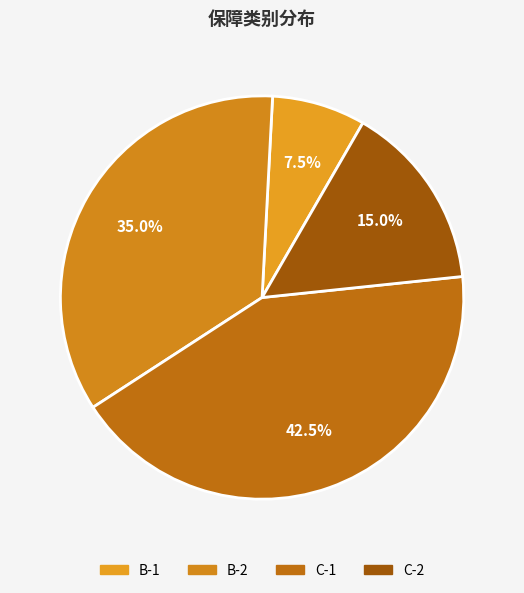

Does C-1 account for over 50% of the chart?

No